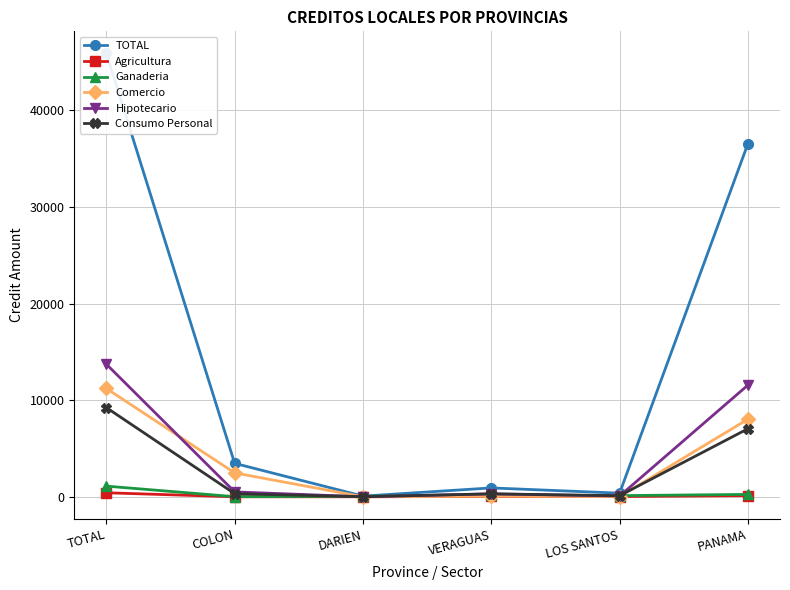

True or false: TOTAL and Comercio cross at least once.

False